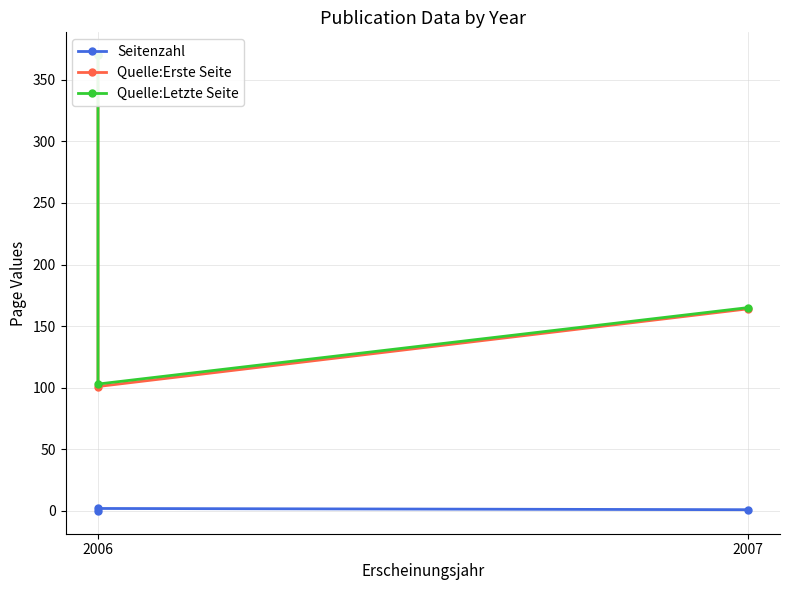

Is the value of Quelle:Erste Seite at 2006 greater than the value of Seitenzahl at 2006?

Yes